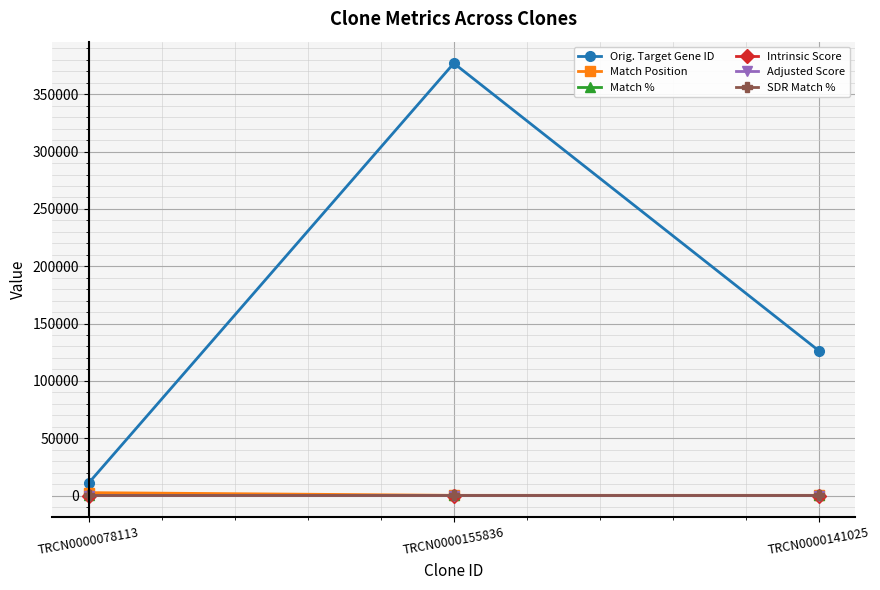

How many lines are shown in the chart?

6